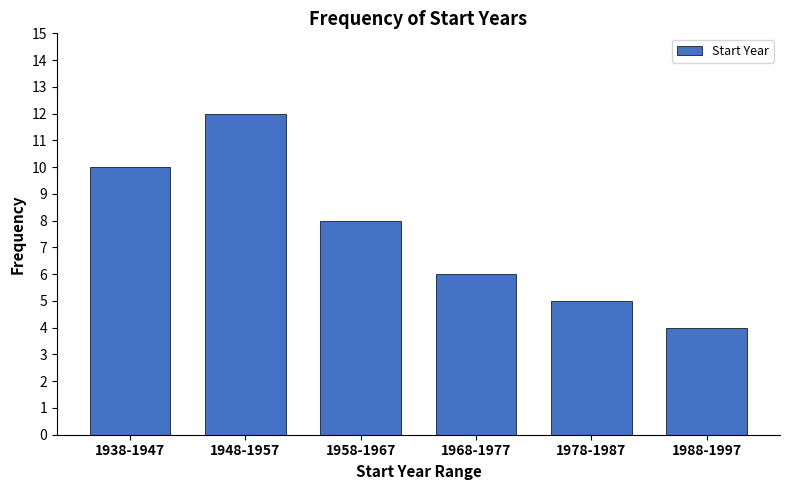

Reading left to right, what are all the values shown in this chart?

1938-1947=10	1948-1957=12	1958-1967=8	1968-1977=6	1978-1987=5	1988-1997=4